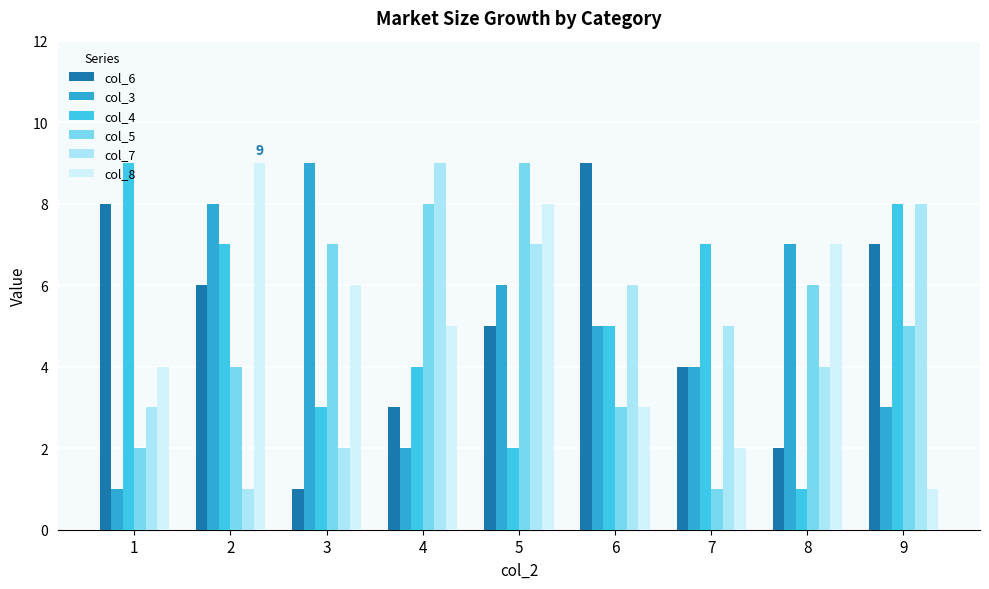

Reading left to right, list all the values displayed in this chart.

col_6: 1=8	2=6	3=1	4=3	5=5	6=9	7=4	8=2	9=7
col_3: 1=1	2=8	3=9	4=2	5=6	6=5	7=4	8=7	9=3
col_4: 1=9	2=7	3=3	4=4	5=2	6=5	7=7	8=1	9=8
col_5: 1=2	2=4	3=7	4=8	5=9	6=3	7=1	8=6	9=5
col_7: 1=3	2=1	3=2	4=9	5=7	6=6	7=5	8=4	9=8
col_8: 1=4	2=9	3=6	4=5	5=8	6=3	7=2	8=7	9=1